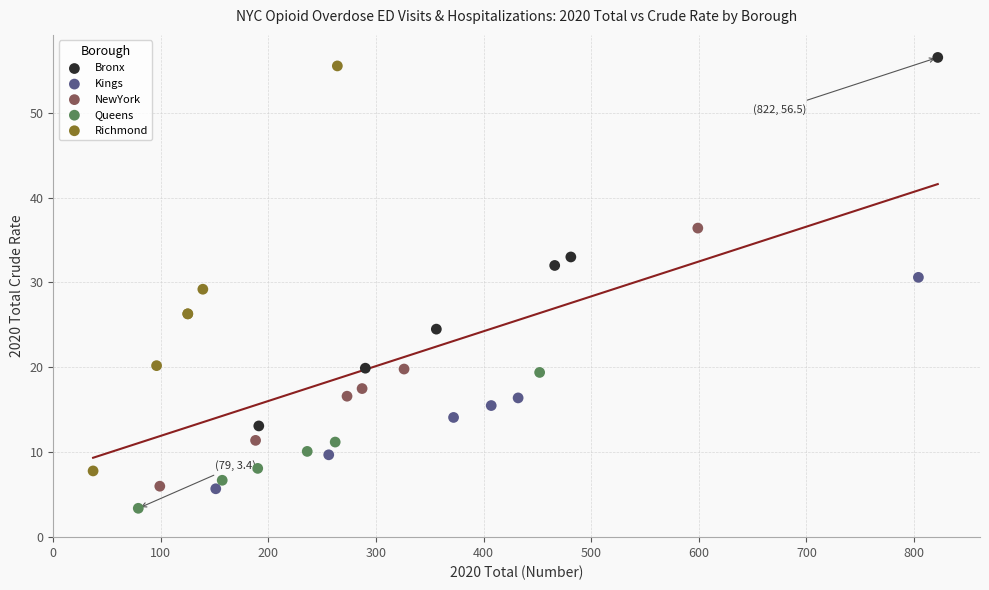

Which series has the largest Y range (max minus min)?

Richmond